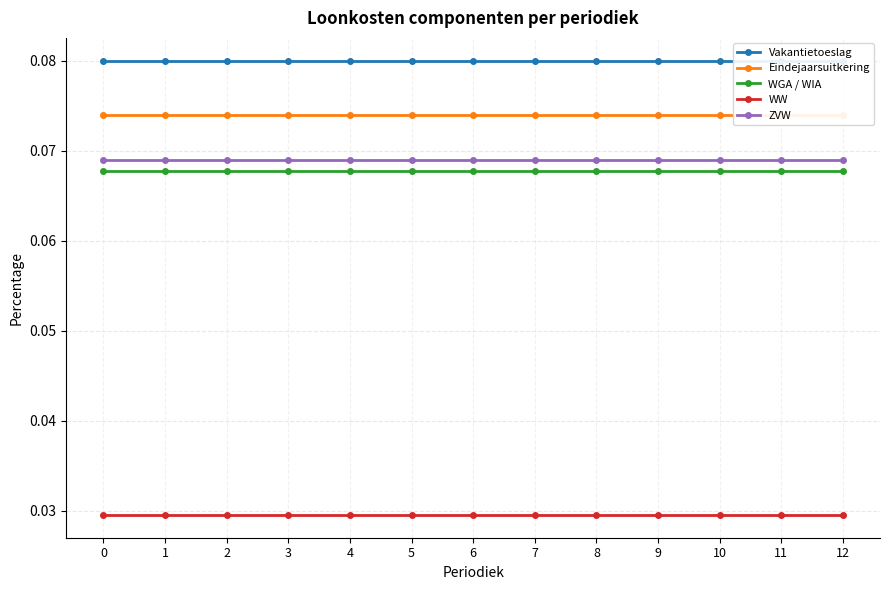

Rank the series at 3 from highest to lowest value.

Vakantietoeslag, Eindejaarsuitkering, ZVW, WGA / WIA, WW